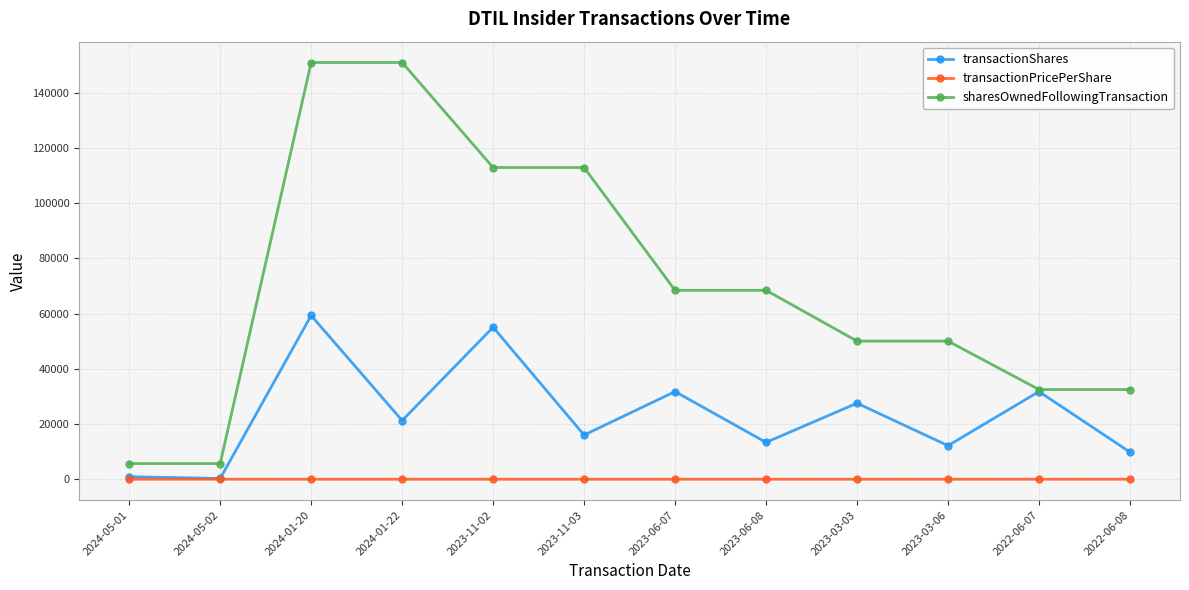

Which series has the largest total across all categories?

sharesOwnedFollowingTransaction